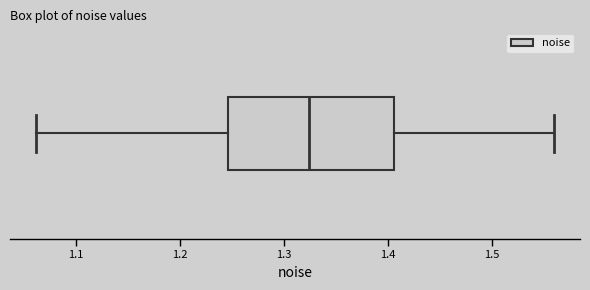

Where does the left whisker of the box end on the x-axis? The values are not printed on the chart, so give them approximately, as read against the axis.

1.06